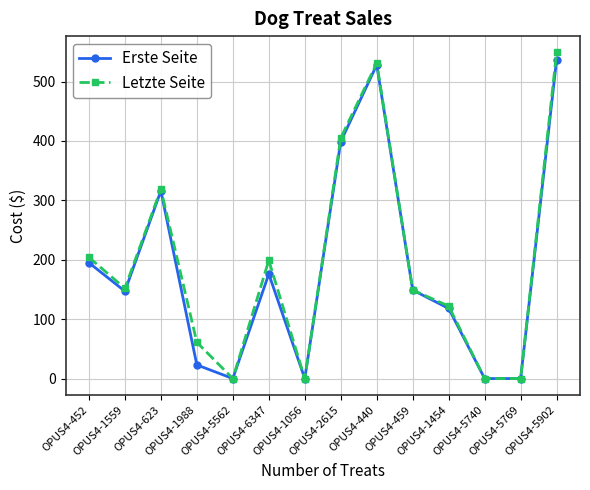

What is the highest value of the Erste Seite series?

537